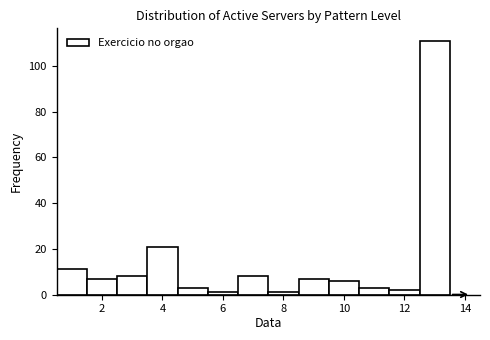

Which range on the x-axis has the tallest bar?

12.5 to 13.5